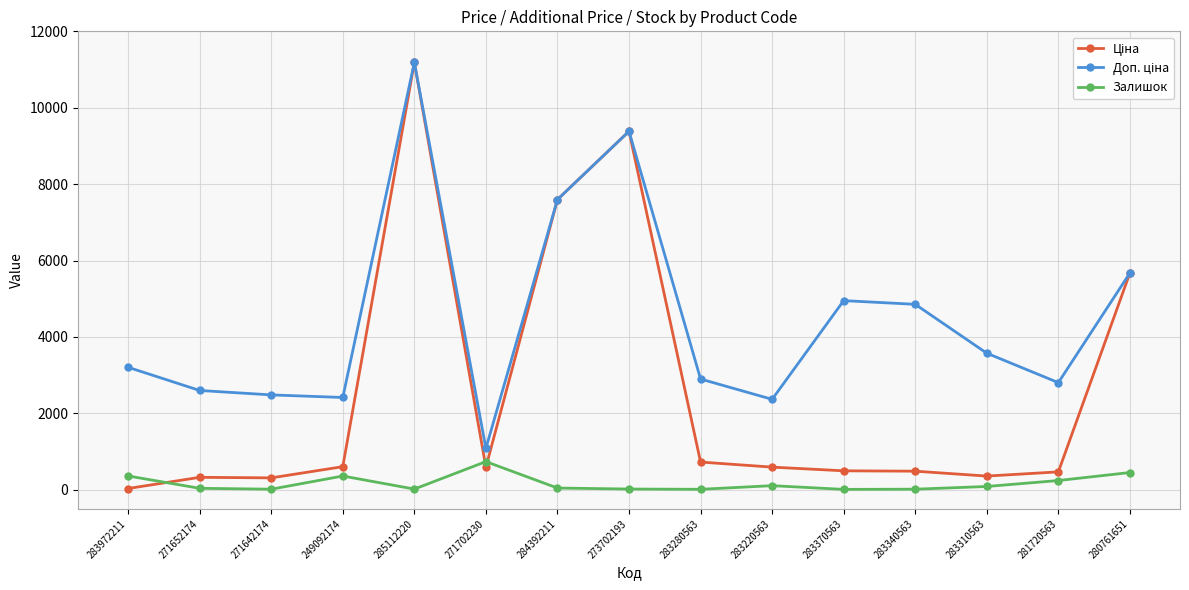

What is the greatest value displayed?

11188.2